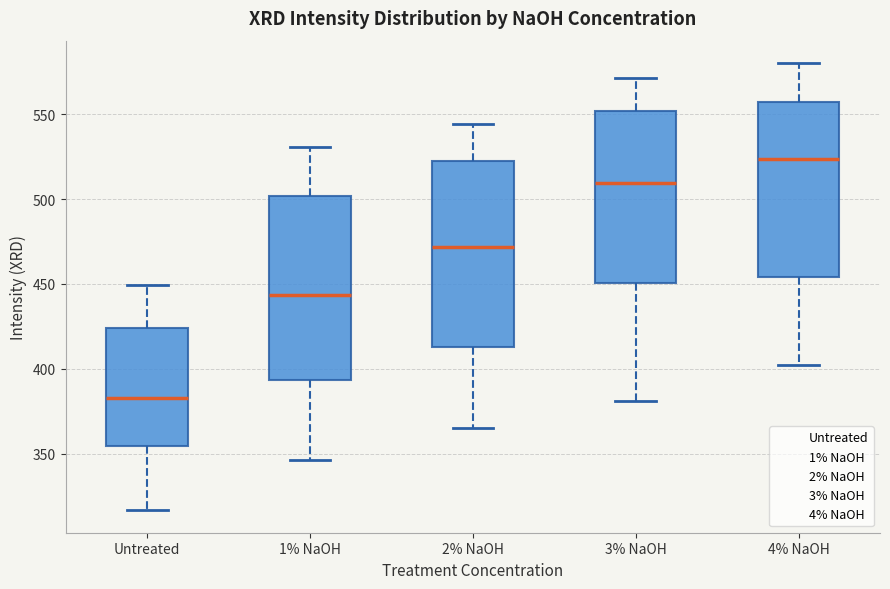

Where is the upper edge of the box for 3% NaOH on the y-axis? The values are not printed on the chart, so give them approximately, as read against the axis.

550